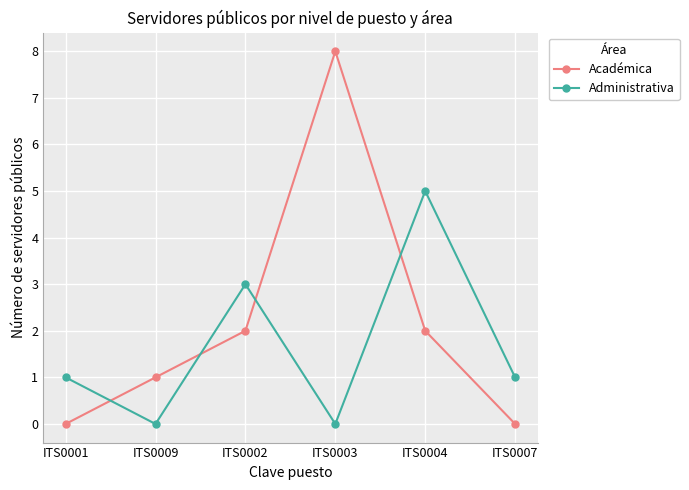

Count the Académica values in the range 0 to 2.

5